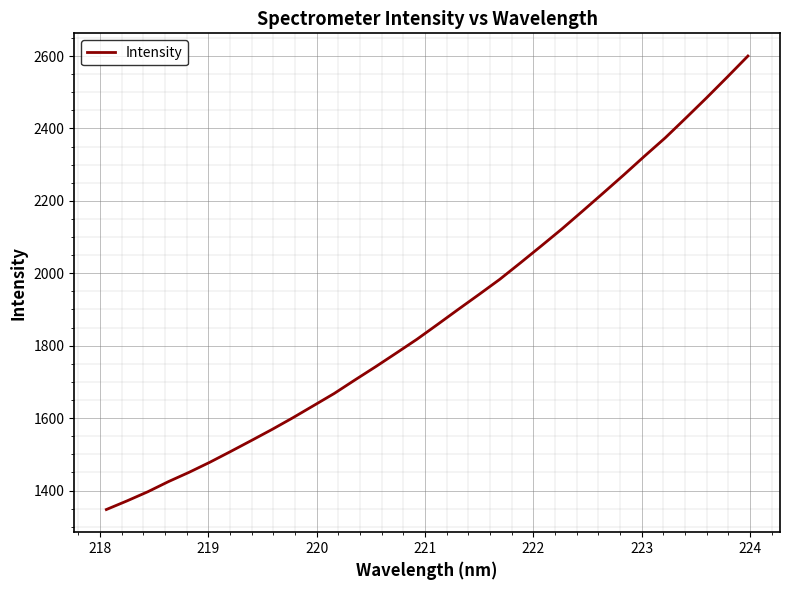

What is the difference between the maximum and minimum values?

1252.5